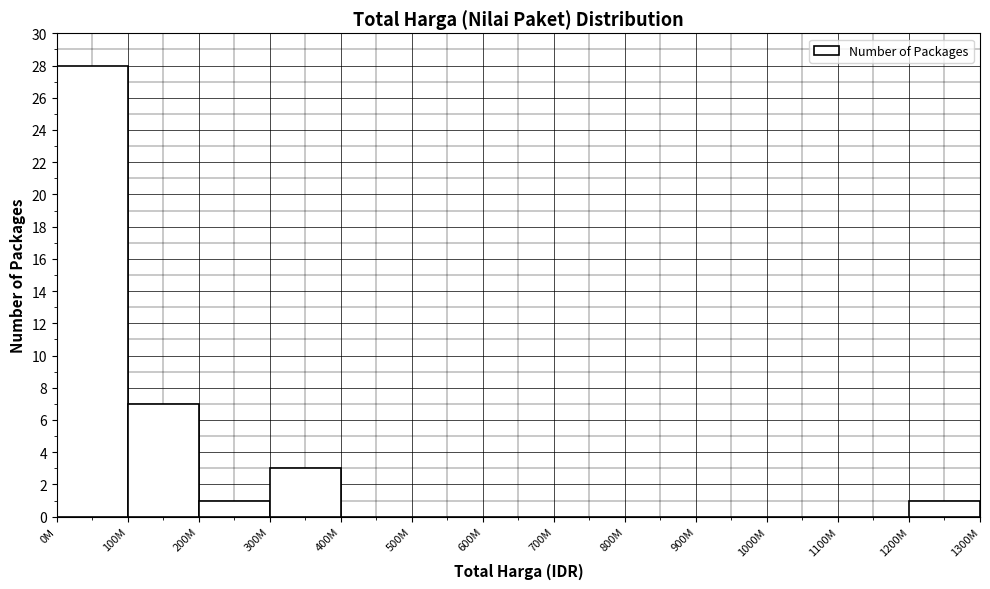

Reading right to left, list all the values displayed in this chart.

1200M=1	1100M=0	1000M=0	900M=0	800M=0	700M=0	600M=0	500M=0	400M=0	300M=3	200M=1	100M=7	0M=28